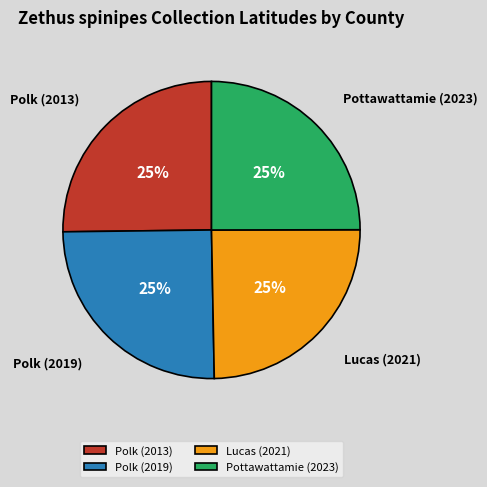

Is it true that Lucas (2021) is 19% of the pie?

False